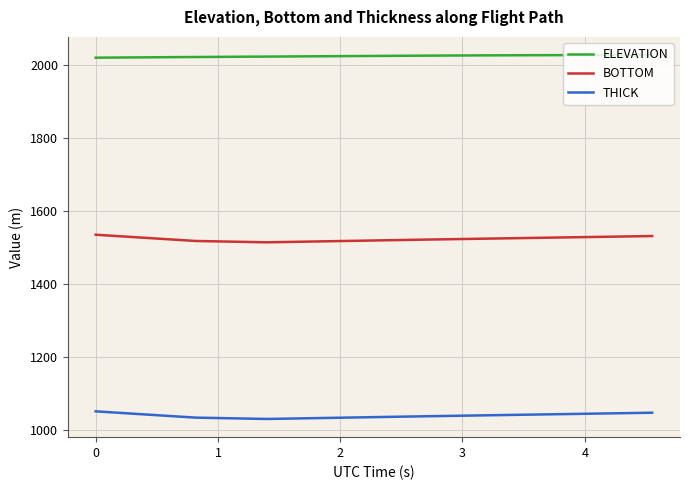

What is the average value of the ELEVATION series?

2025.4